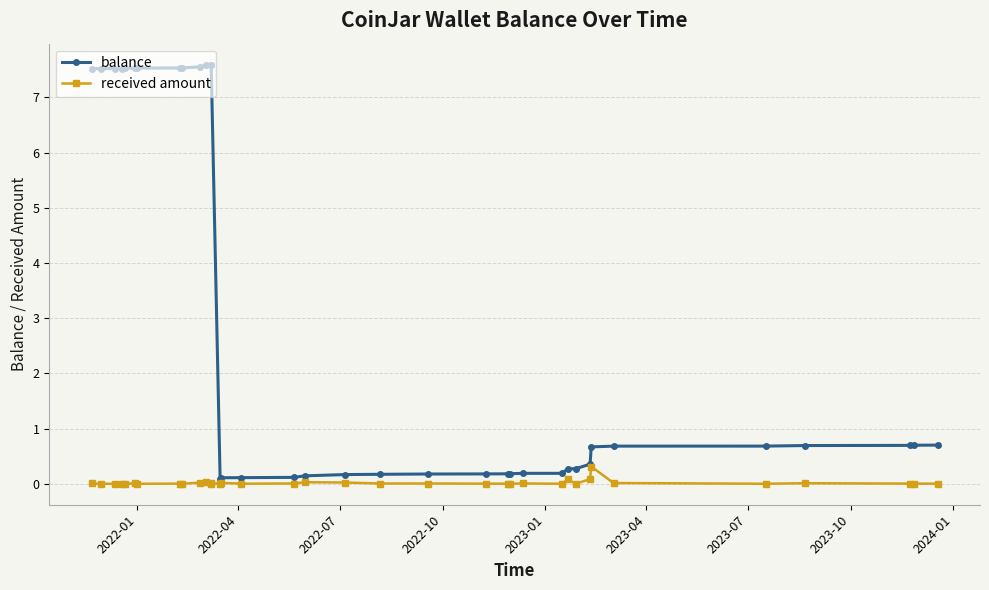

Reading left to right, transcribe all the data shown in this chart.

balance: 7.5	7.5	7.5	7.5	7.5	7.5	7.5	7.5	7.5	7.6	7.6	7.6	7.6	0.1	0.1	0.1	0.1	0.1	0.2	0.2	0.2	0.2	0.2	0.2	0.2	0.2	0.3	0.3	0.4	0.7	0.7	0.7	0.7	0.7	0.7	0.7
received amount: 0.0	0.0	0.0	0.0	0.0	0.0	0.0	0.0	0.0	0.0	0.0	0.0	0.0	0.0	0.0	0.0	0.0	0.0	0.0	0.0	0.0	0.0	0.0	0.0	0.0	0.0	0.1	0.0	0.1	0.3	0.0	0.0	0.0	0.0	0.0	0.0